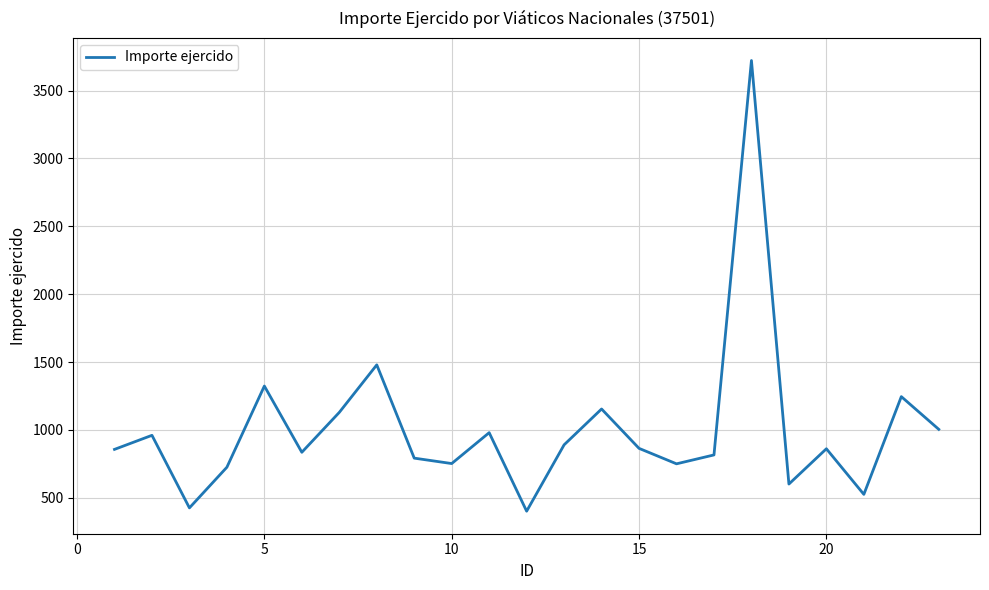

What is the difference between the maximum and minimum values?

3319.9